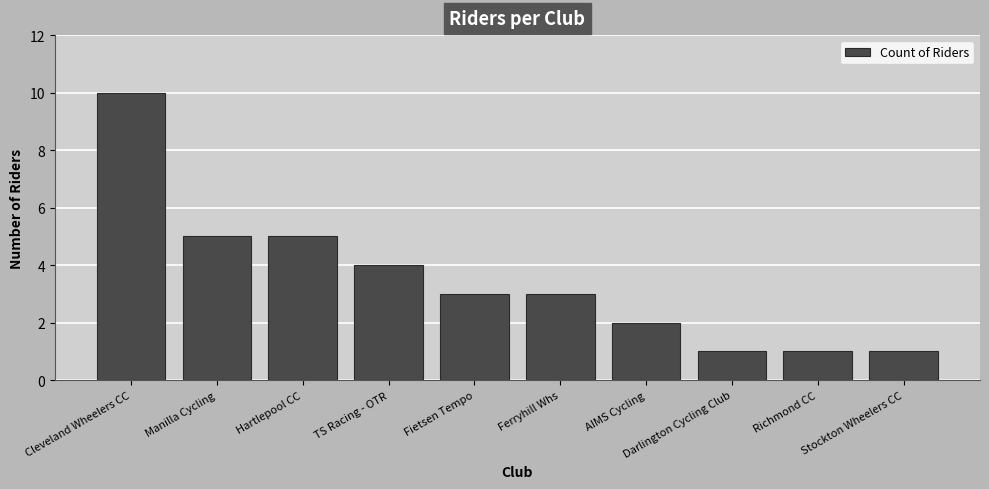

What is the average value?

4